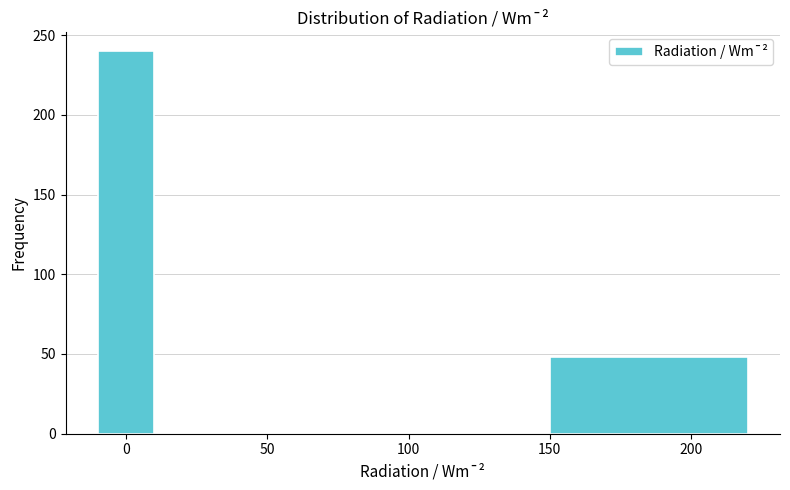

Reading left to right, list every bar in this chart as the range it spans on the x-axis followed by its height. The values are not printed on the chart, so give them approximately, as read against the axis.

-10 to 10: 240
10 to 50: 0
50 to 100: 0
100 to 150: 0
150 to 220: 50